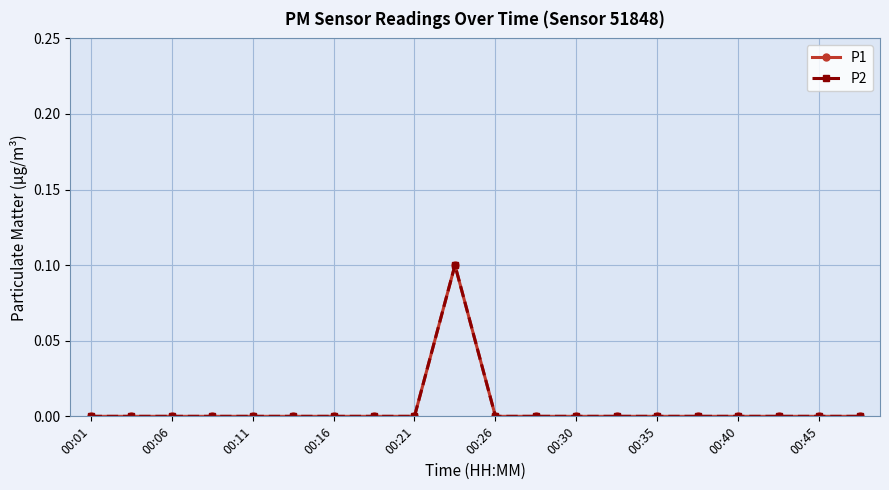

True or false: P1 and P2 intersect in this chart.

False